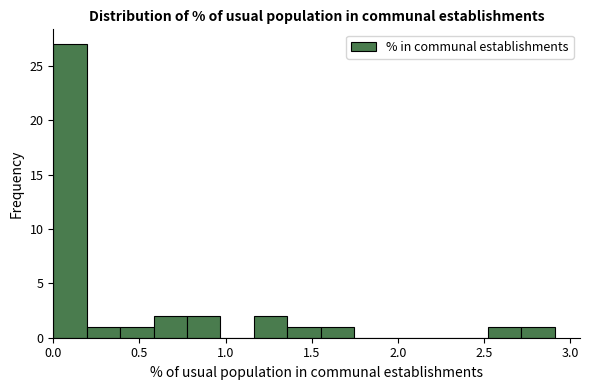

Read against the x-axis, roughly where is the centre of the tallest bar?

0.10